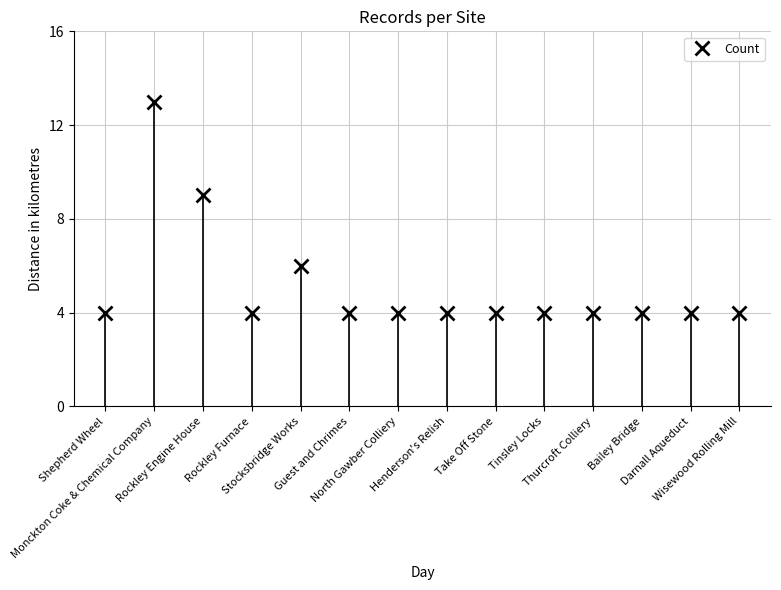

At which category does the data reach its first local peak?

Monckton Coke & Chemical Company